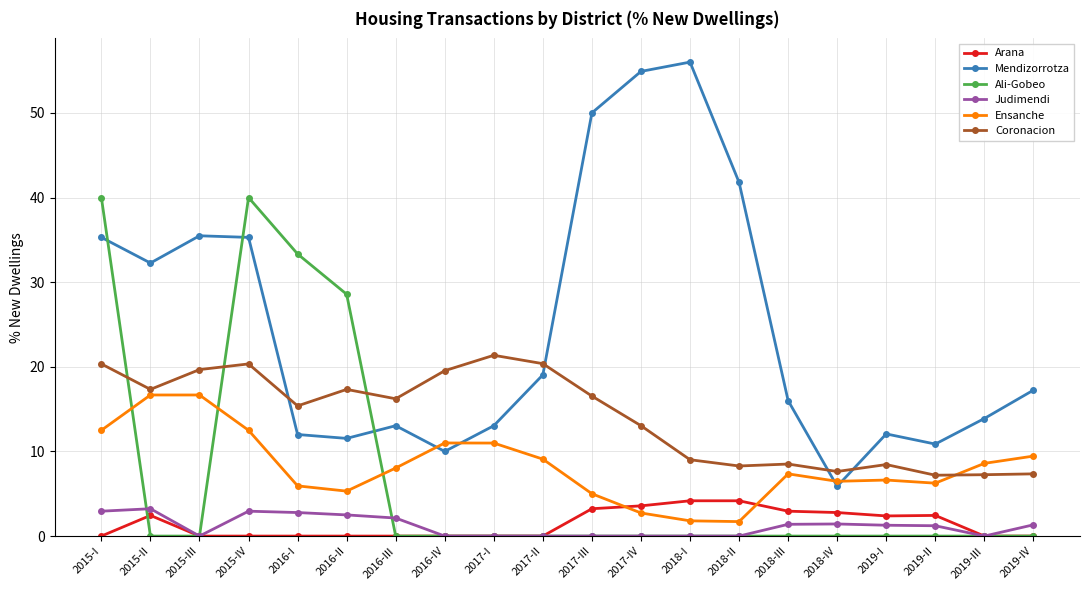

Is the value of Arana at 2016-I greater than the value of Judimendi at 2019-I?

No